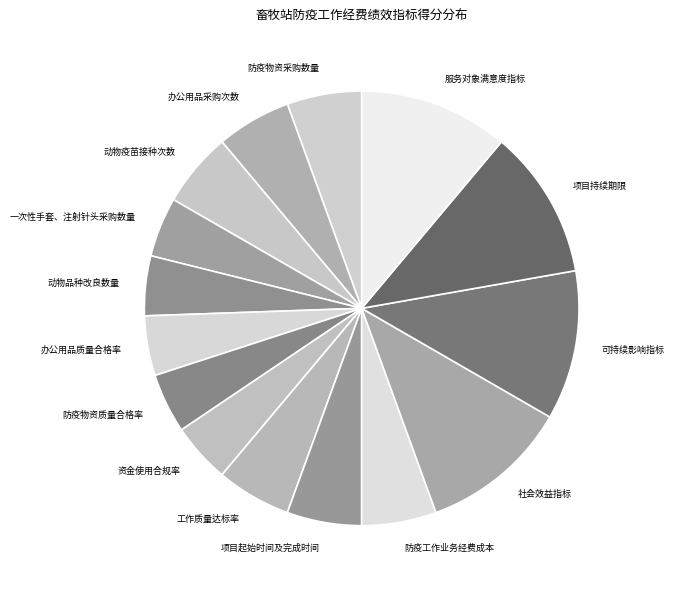

What is the ratio of the value at 防疫物资质量合格率 to the value at 一次性手套、注射针头采购数量?

1.0